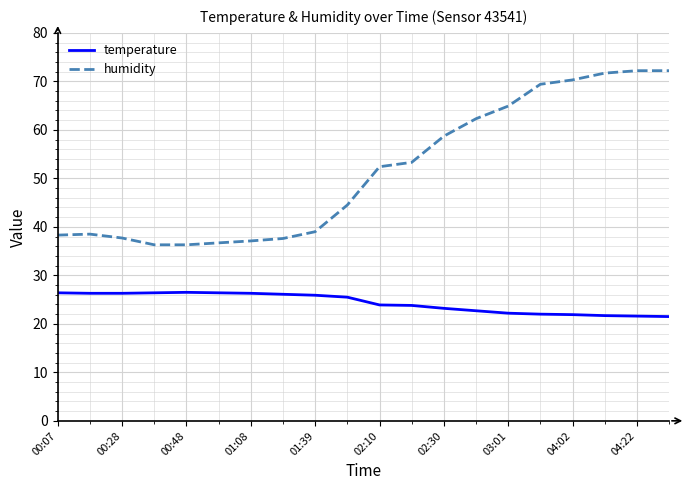

True or false: humidity and temperature intersect in this chart.

False